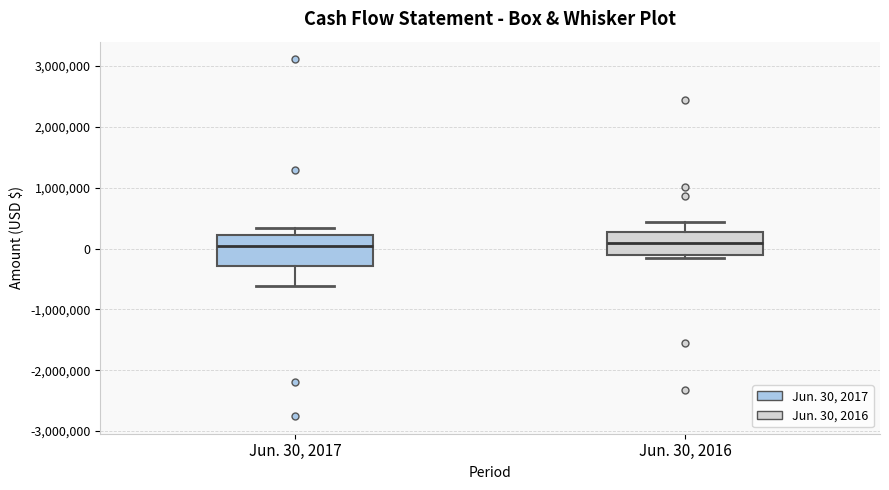

Reading left to right, transcribe this box plot: for each box, give where its median line is, the range the box spans, and where its two whiskers end, as read against the y-axis. The values are not printed on the chart, so give them approximately, as read against the axis.

Jun. 30, 2017: median 0, box -300000 to 200000, whiskers -600000 to 300000
Jun. 30, 2016: median 100000, box -100000 to 300000, whiskers -200000 to 400000